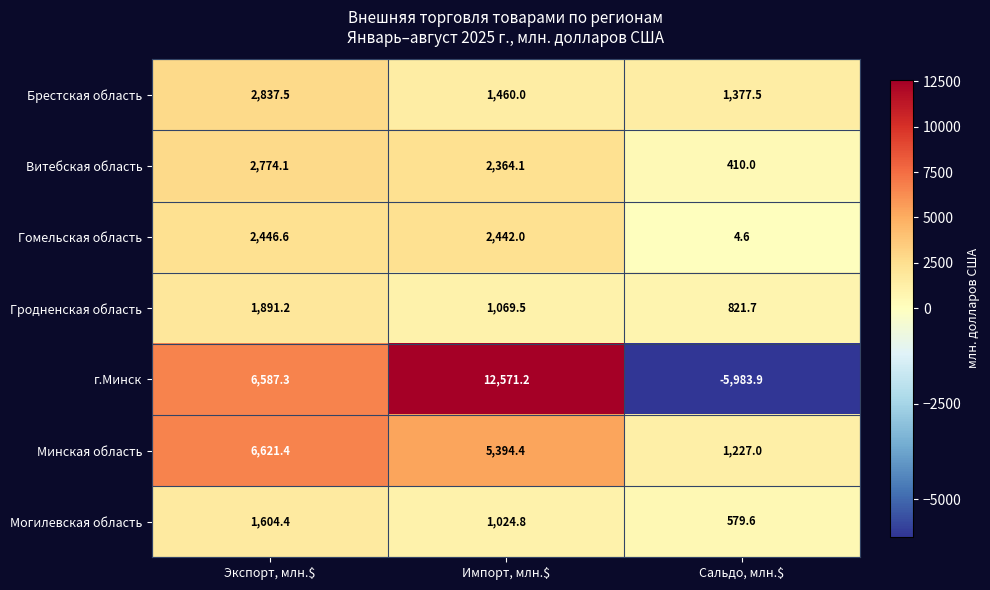

Count the number of categories in the chart.

3